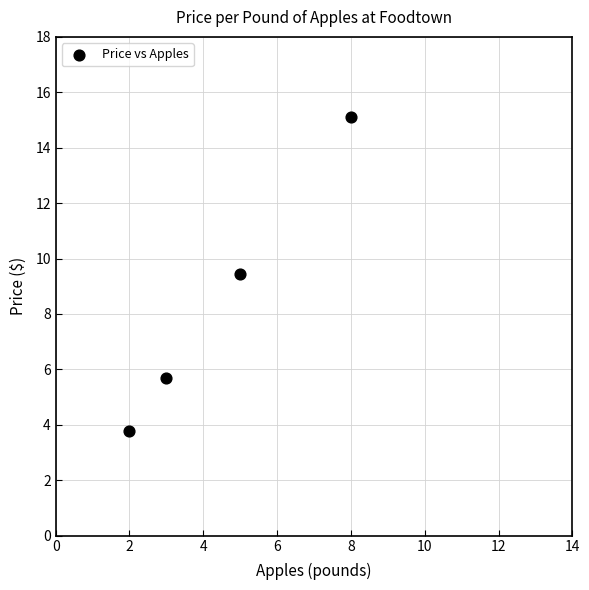

What is the range of Y values (max minus min)?

11.3